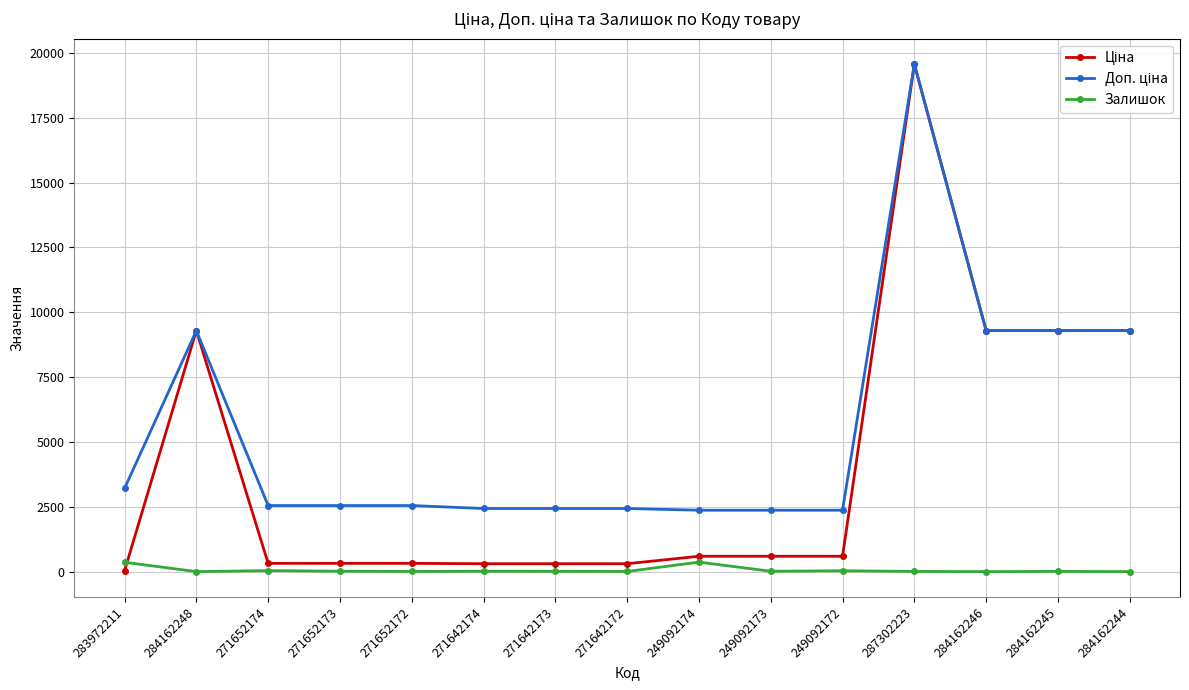

At which category is the sum across all series the highest?

287302223